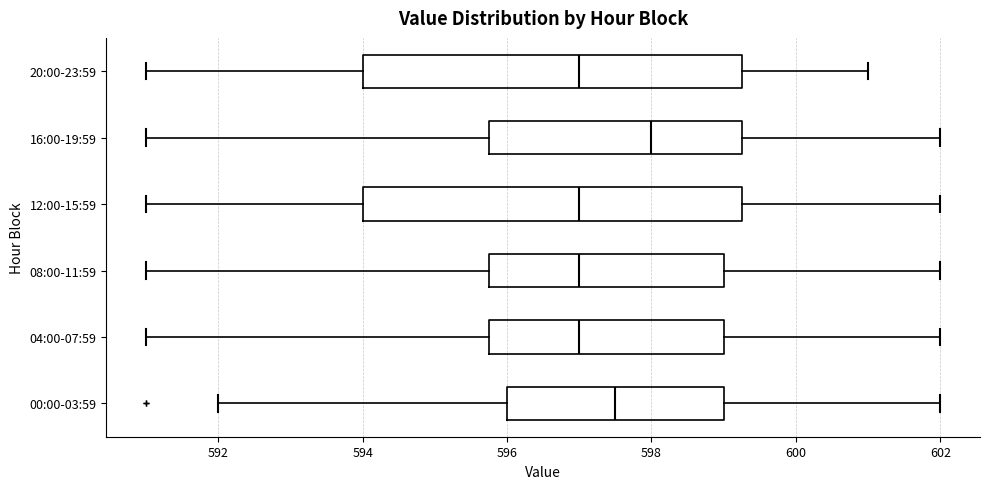

Where does the right whisker of the box for 04:00-07:59 end on the x-axis? The values are not printed on the chart, so give them approximately, as read against the axis.

602.0